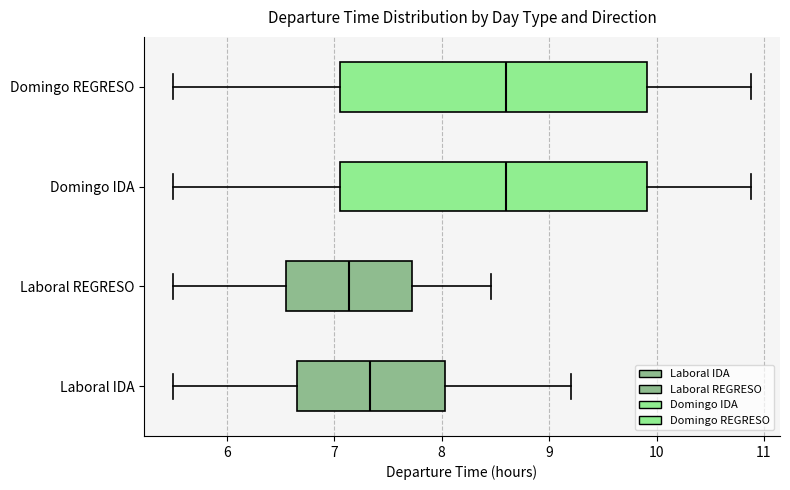

Reading bottom to top, transcribe this box plot: for each box, give where its median line is, the range the box spans, and where its two whiskers end, as read against the x-axis. The values are not printed on the chart, so give them approximately, as read against the axis.

Laboral IDA: median 7.3, box 6.7 to 8.0, whiskers 5.5 to 9.2
Laboral REGRESO: median 7.1, box 6.6 to 7.7, whiskers 5.5 to 8.5
Domingo IDA: median 8.6, box 7.1 to 9.9, whiskers 5.5 to 10.9
Domingo REGRESO: median 8.6, box 7.1 to 9.9, whiskers 5.5 to 10.9